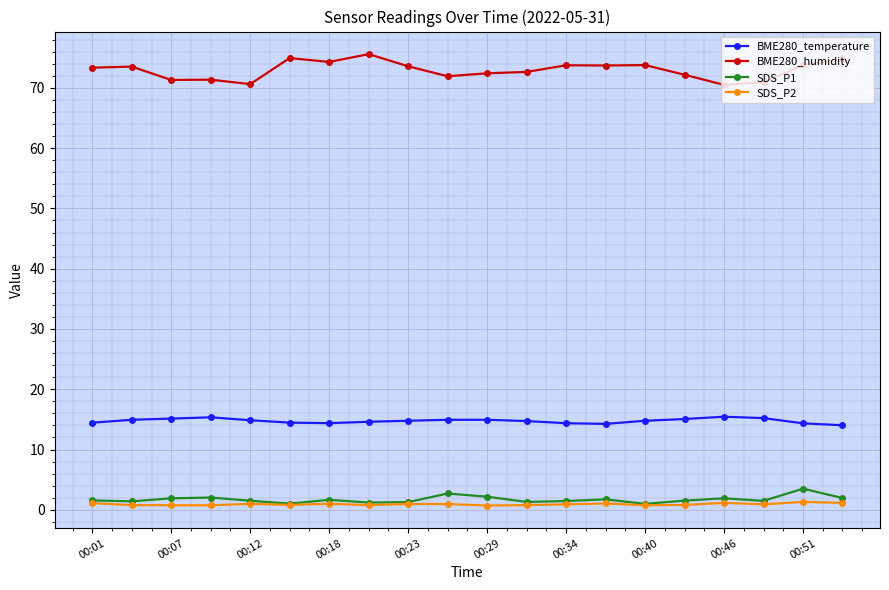

What is the average value of the SDS_P1 series?

1.7